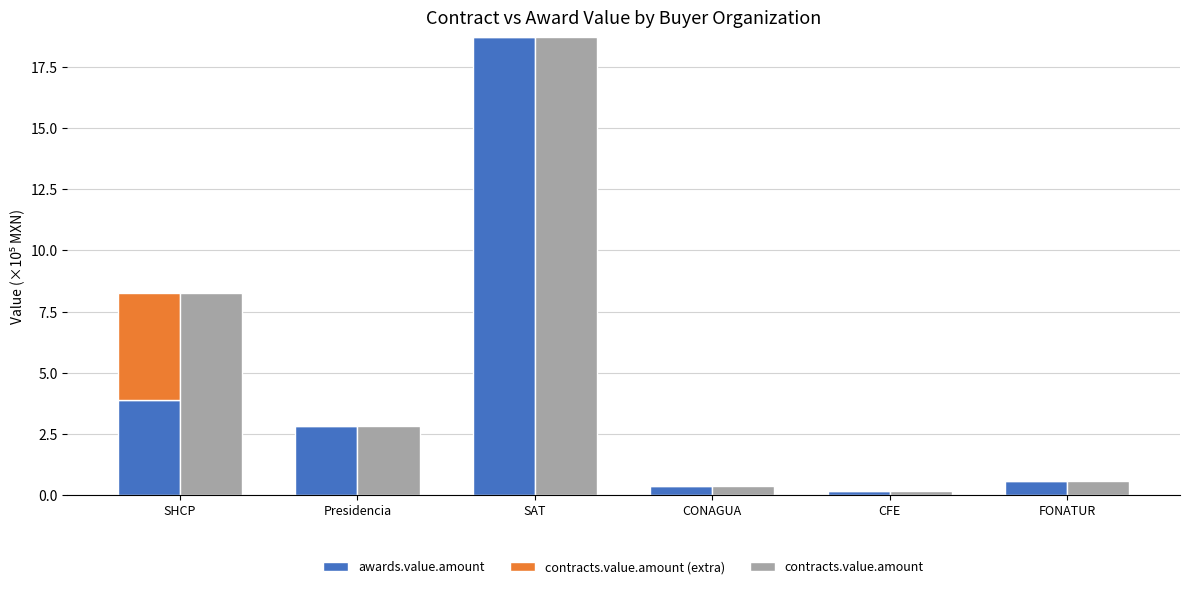

What is the difference between the highest and lowest values at CONAGUA?

0.4